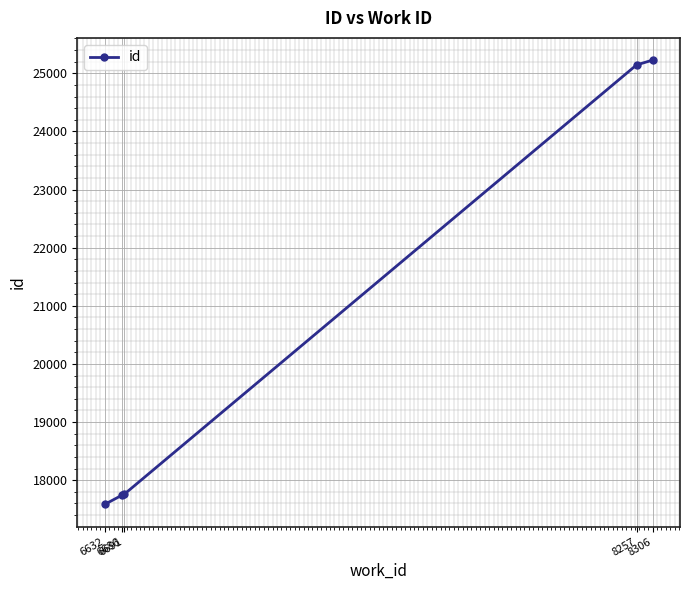

How many lines are shown in the chart?

1